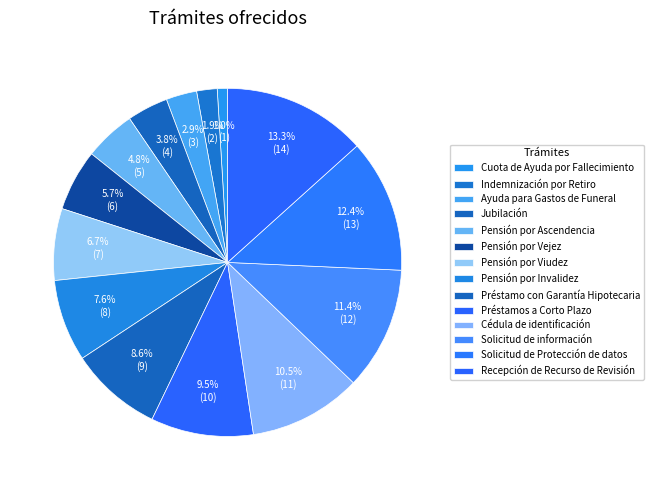

To the nearest percent, what is the average slice percentage?

7%